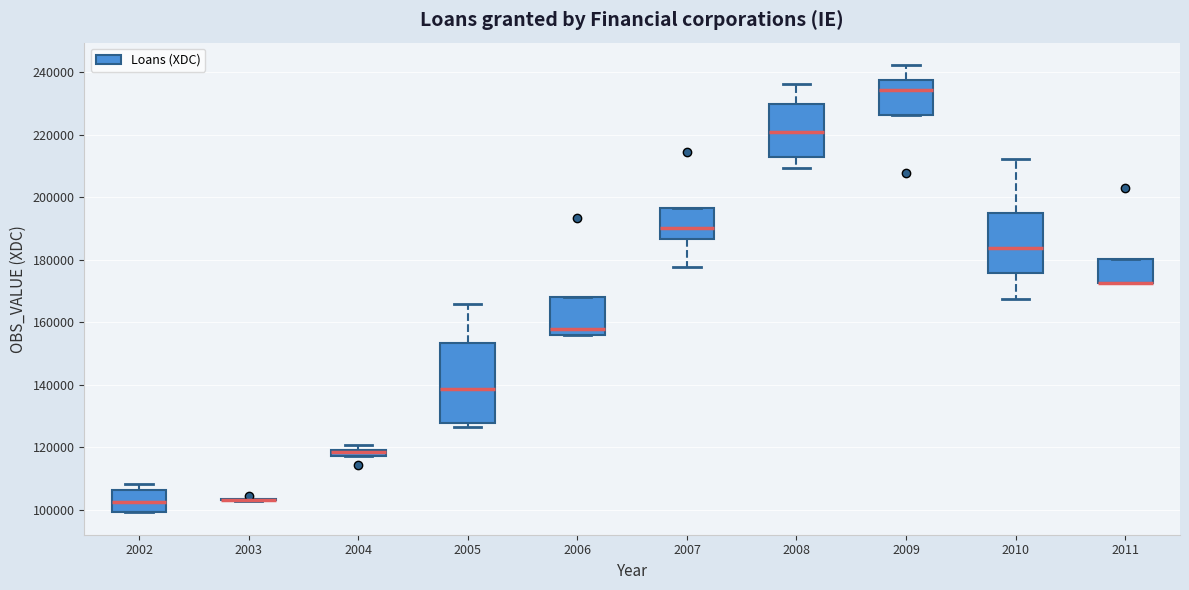

Where does the lower whisker of the box at x = 2007 end on the y-axis? The values are not printed on the chart, so give them approximately, as read against the axis.

178000